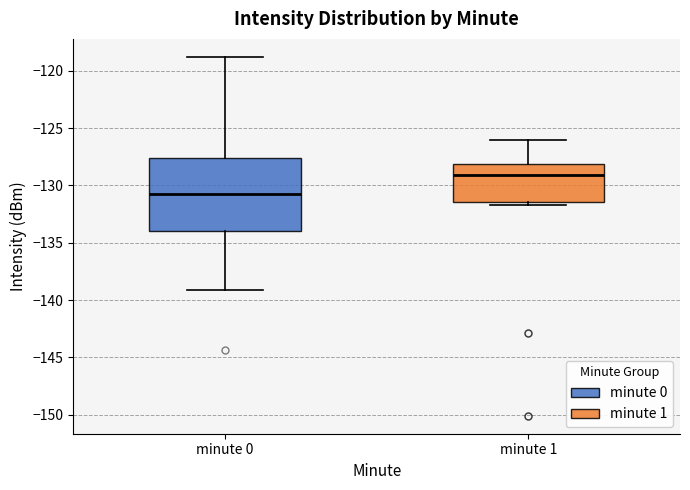

Reading left to right, read every box against the y-axis: the position of its median line, the range the box covers, and the ends of its whiskers. The values are not printed on the chart, so give them approximately, as read against the axis.

minute 0: median -130.5, box -134.0 to -127.5, whiskers -139.0 to -119.0
minute 1: median -129.0, box -131.5 to -128.0, whiskers -131.5 (just below the box's lower edge) to -126.0